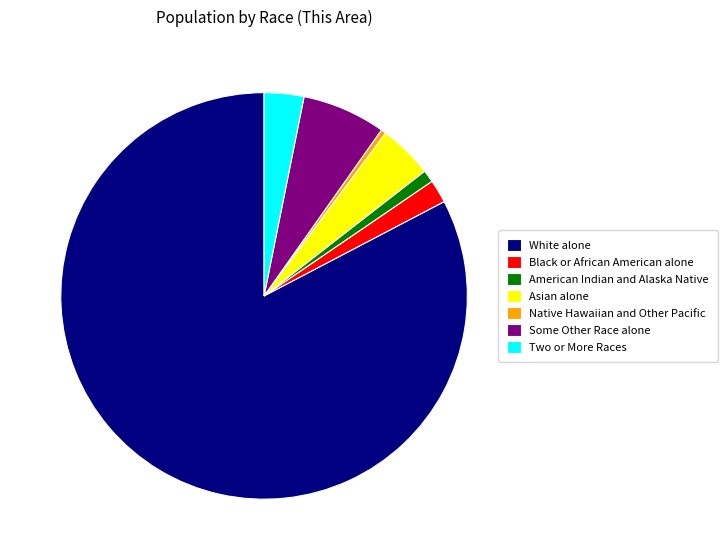

Is there any slice that represents more than half of the pie?

Yes